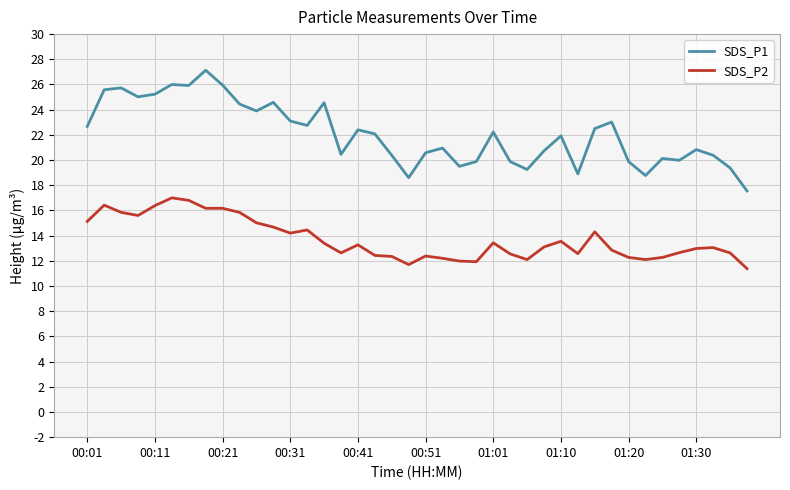

What is the minimum value for SDS_P2?

11.4